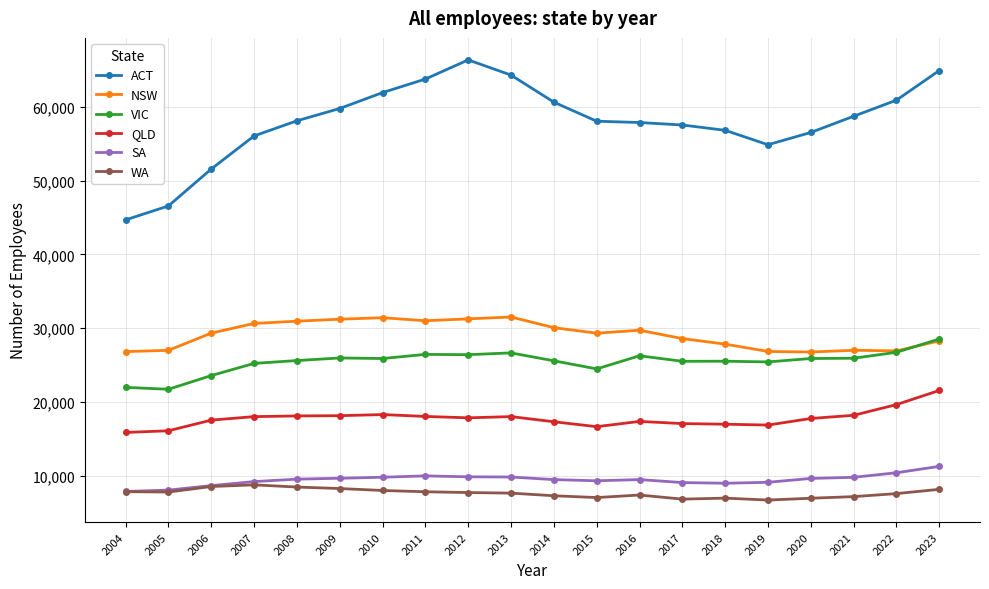

How many data points in WA are less than 7709?

10